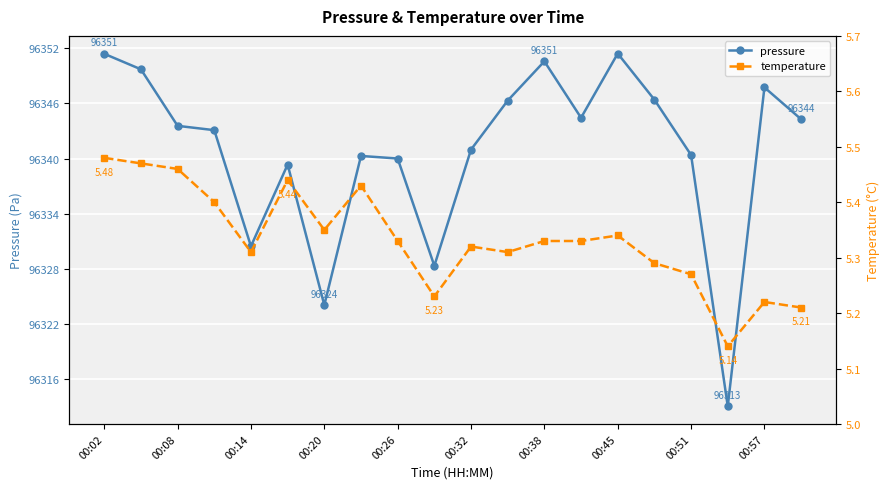

What is the minimum value for pressure?

96313.0